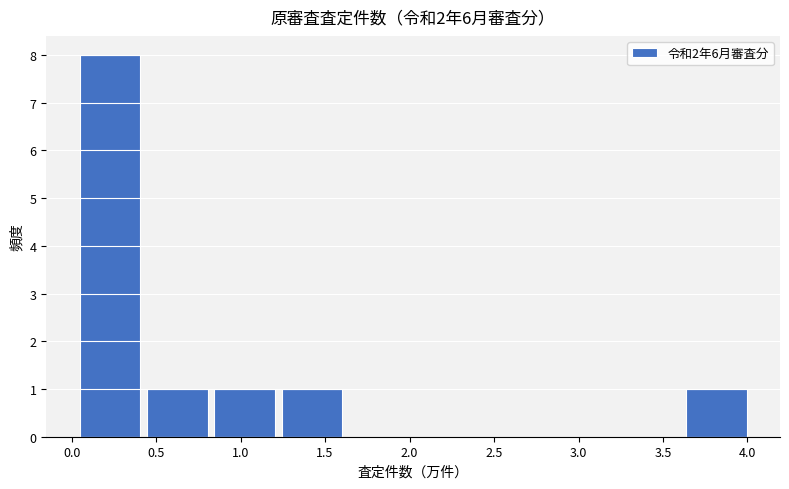

Which range on the x-axis has the tallest bar?

0.05 to 0.45